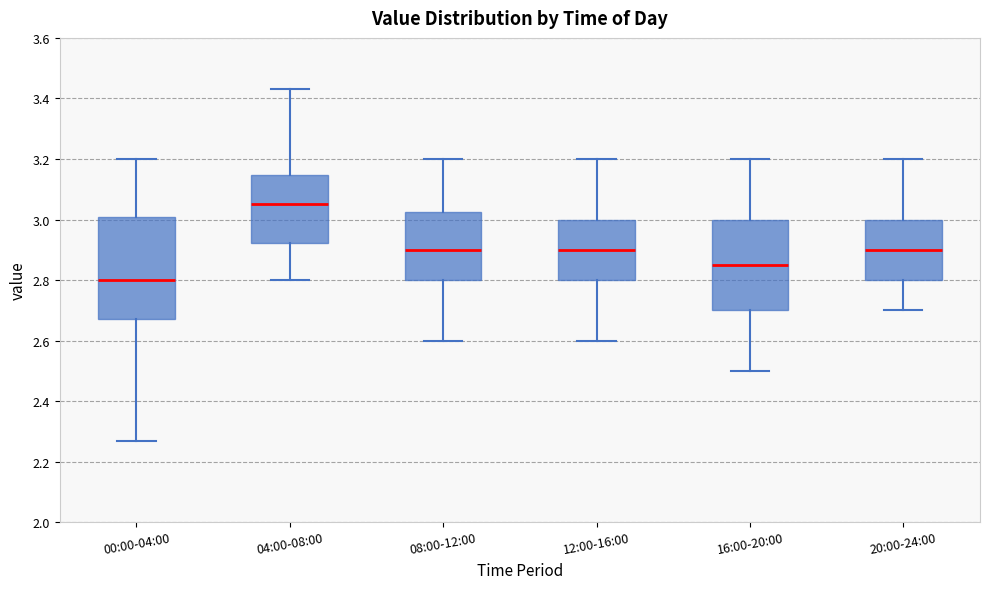

Reading left to right, read every box against the y-axis: the position of its median line, the range the box covers, and the ends of its whiskers. The values are not printed on the chart, so give them approximately, as read against the axis.

00:00-04:00: median 2.80, box 2.68 to 3.00, whiskers 2.28 to 3.20
04:00-08:00: median 3.06, box 2.92 to 3.14, whiskers 2.80 to 3.44
08:00-12:00: median 2.90, box 2.80 to 3.02, whiskers 2.60 to 3.20
12:00-16:00: median 2.90, box 2.80 to 3.00, whiskers 2.60 to 3.20
16:00-20:00: median 2.86, box 2.70 to 3.00, whiskers 2.50 to 3.20
20:00-24:00: median 2.90, box 2.80 to 3.00, whiskers 2.70 to 3.20